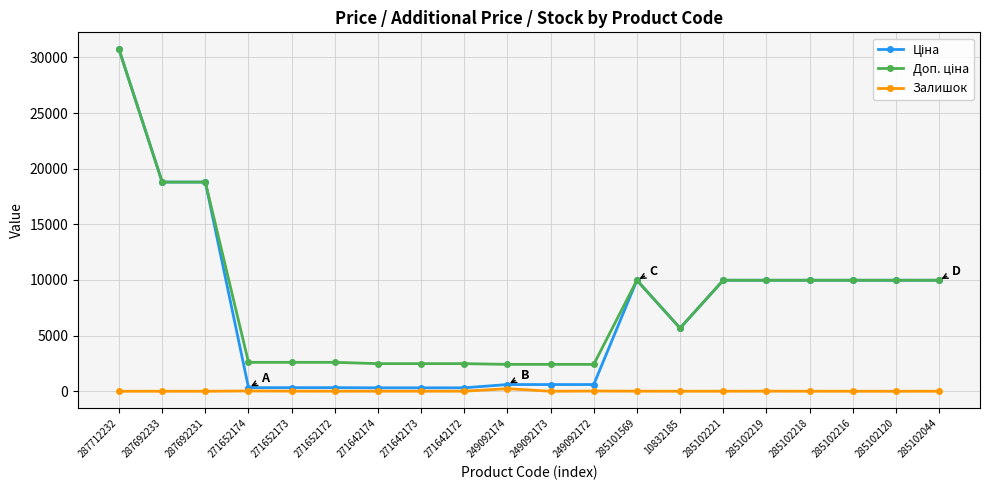

What is the maximum value shown in the chart?

30717.1